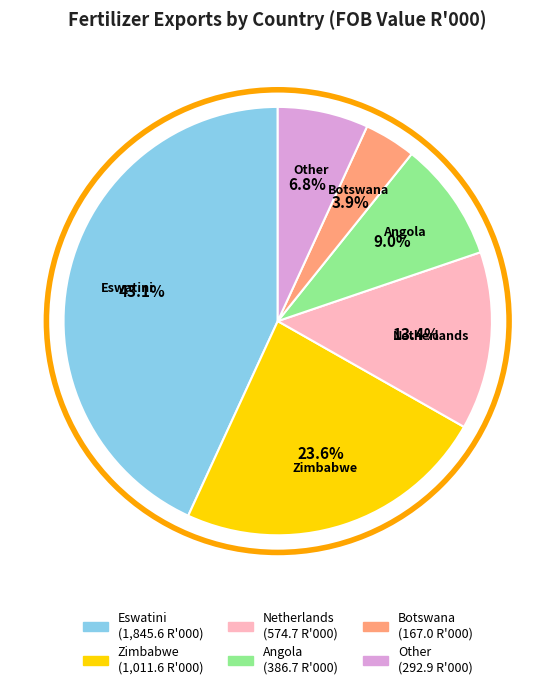

Is there any slice that represents more than half of the pie?

No